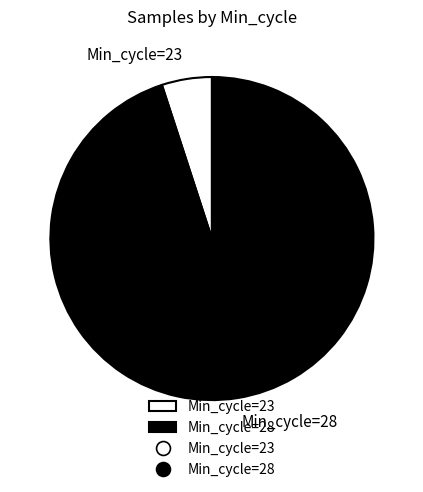

How many segments does this pie chart have?

2